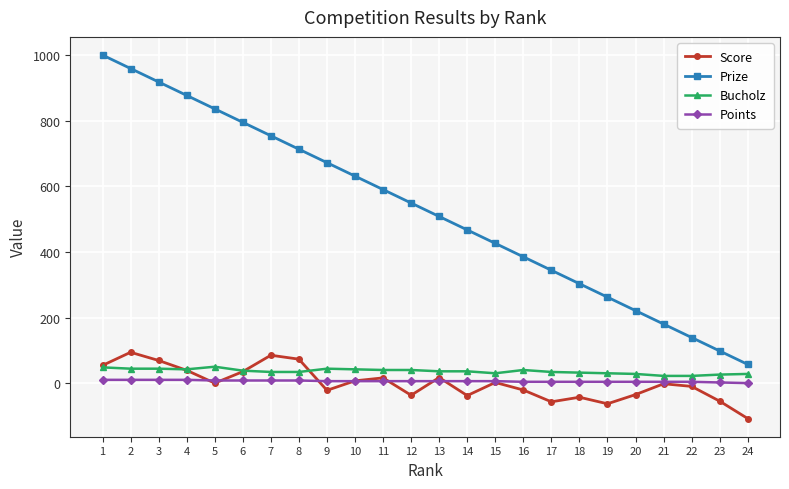

True or false: Bucholz and Points intersect in this chart.

False